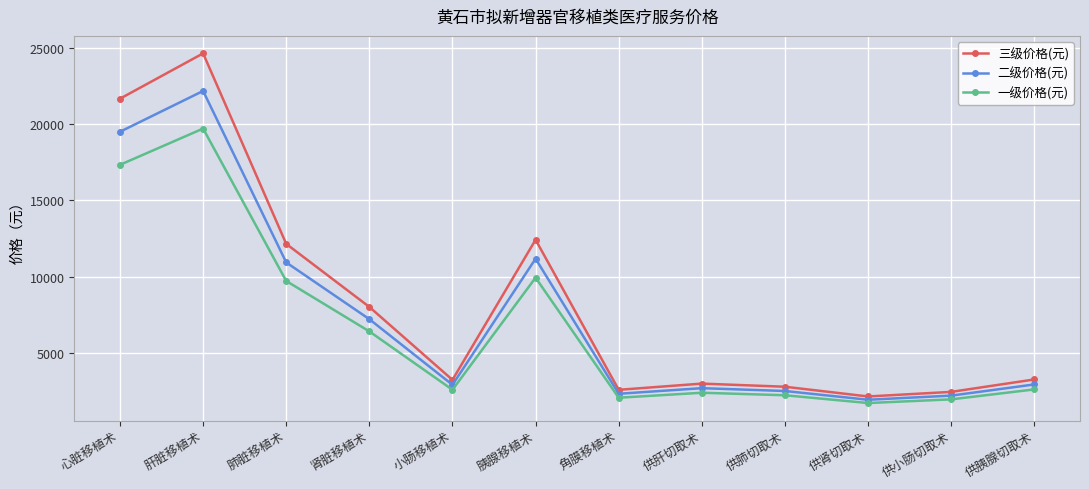

At which category does 三级价格(元) reach its first local valley?

小肠移植术